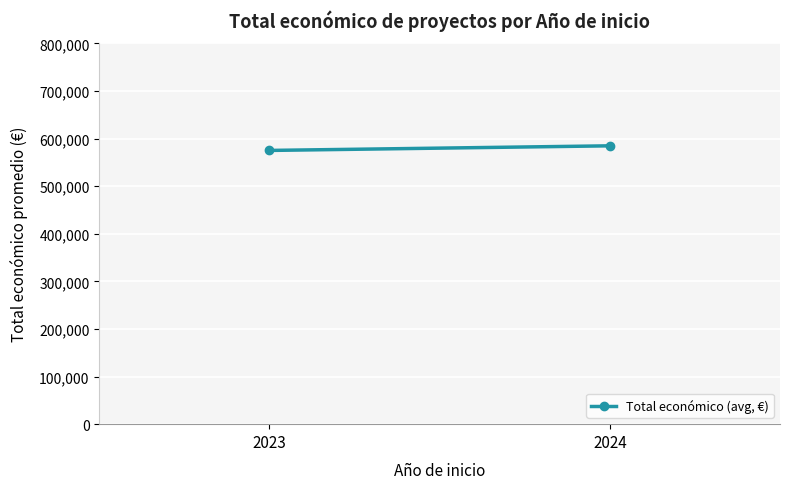

Reading right to left, what are all the values shown in this chart?

584748.2	575052.5